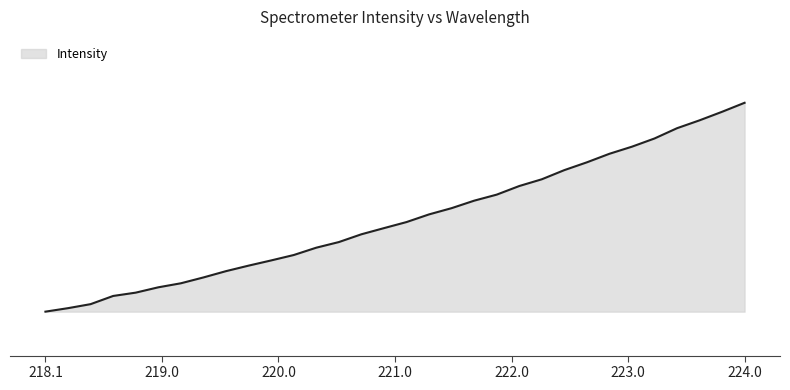

At which category does the chart reach its minimum across all series?

218.1